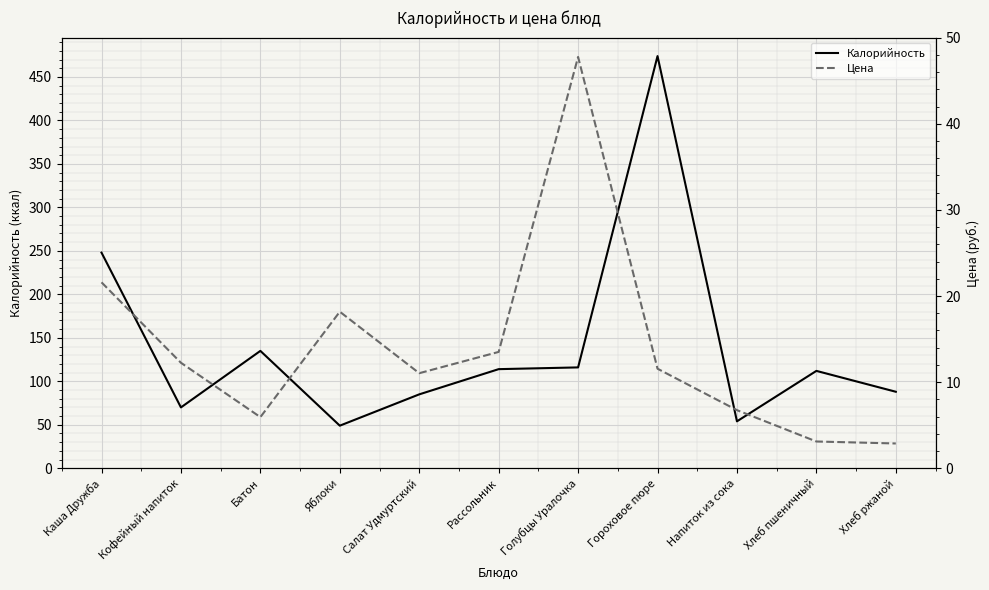

What value does the Калорийность series have at Хлеб пшеничный?

112